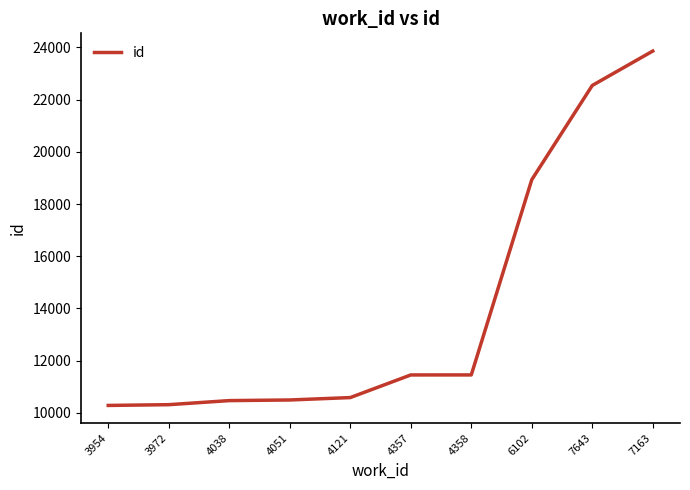

Is this an area chart (filled region under the line)?

No